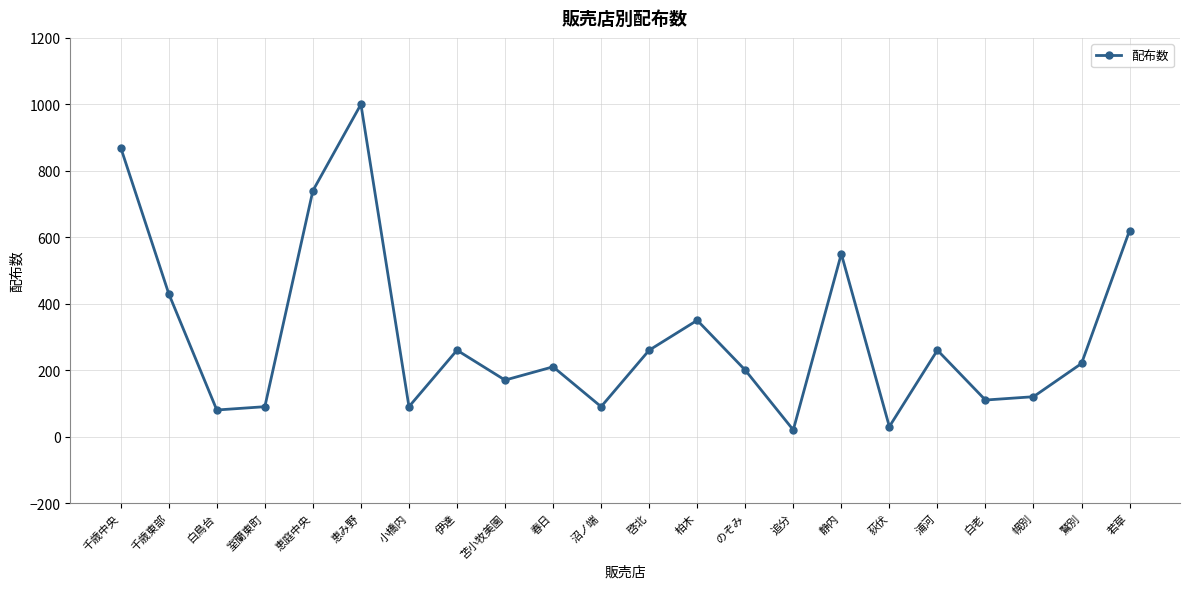

What is the change in value from 沼ノ端 to 若草?

+530